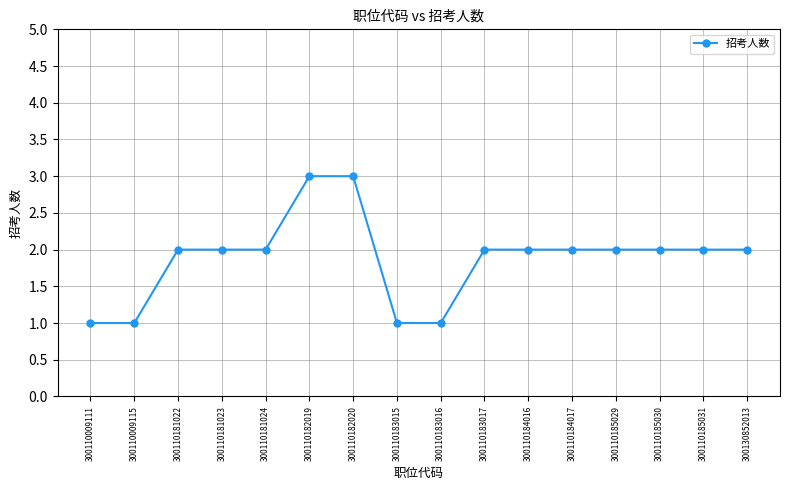

How many data points does each series have?

16